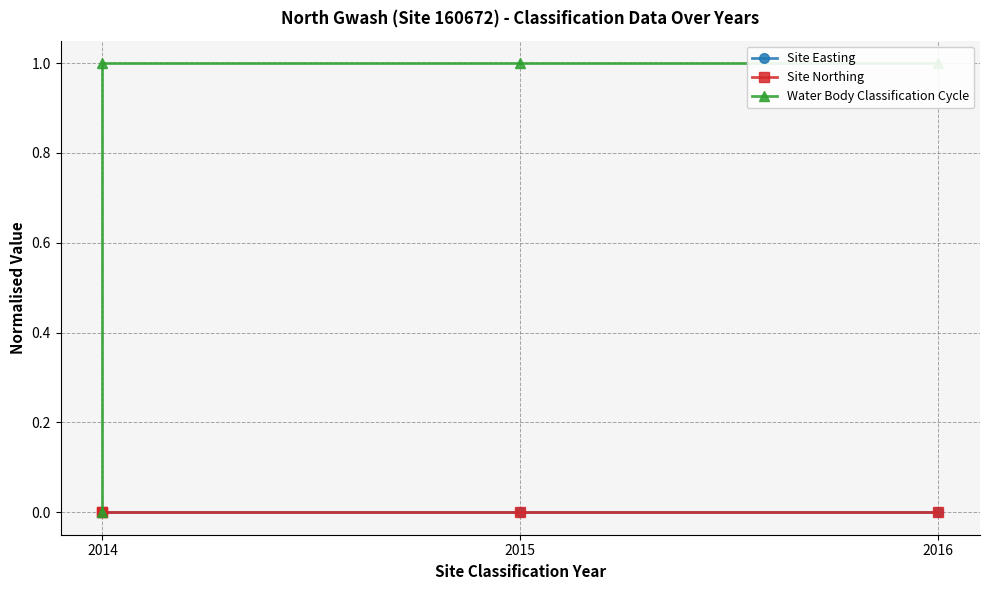

What position from the left is 2016?

3